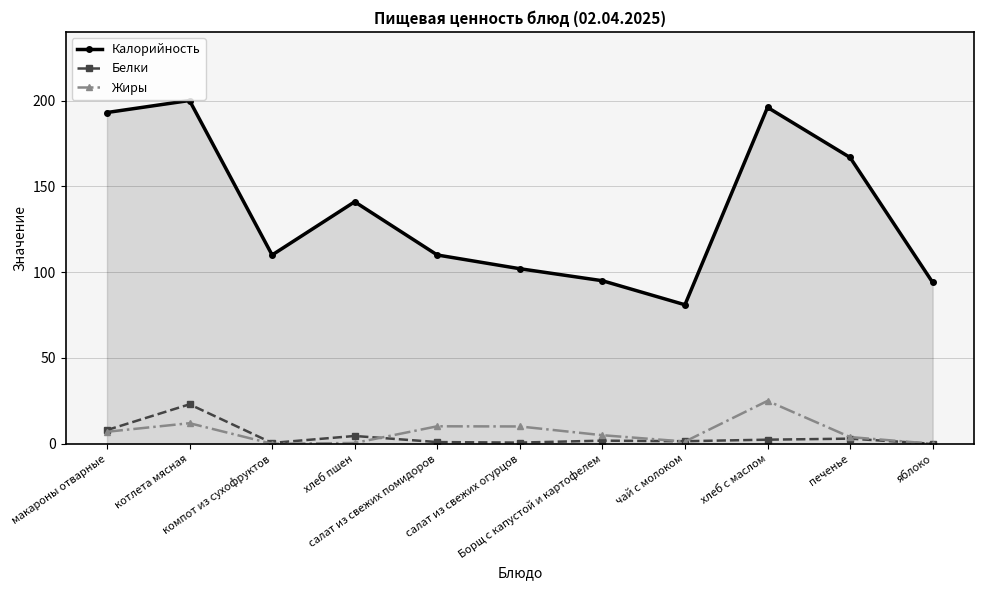

At which category does Калорийность reach its first local peak?

котлета мясная